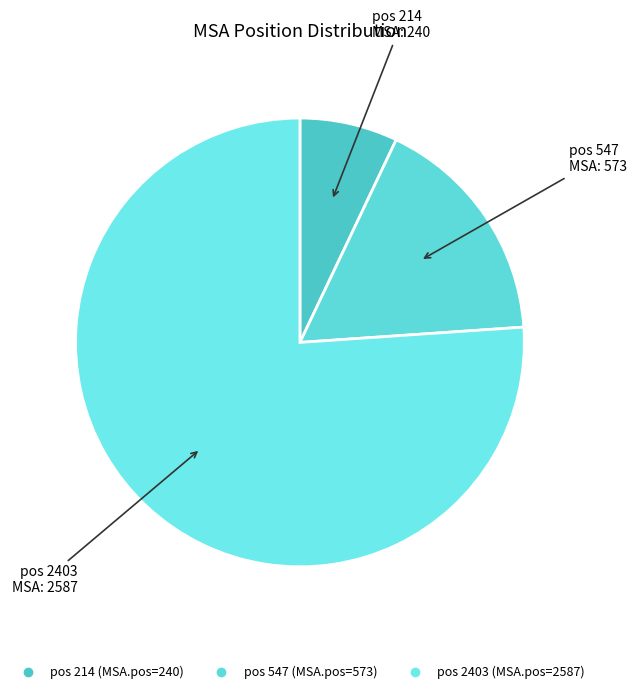

How many segments does this pie chart have?

3